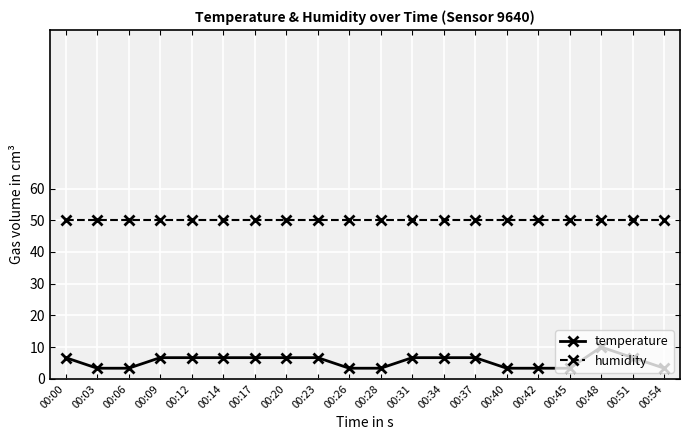

Does the chart have visible grid lines?

Yes